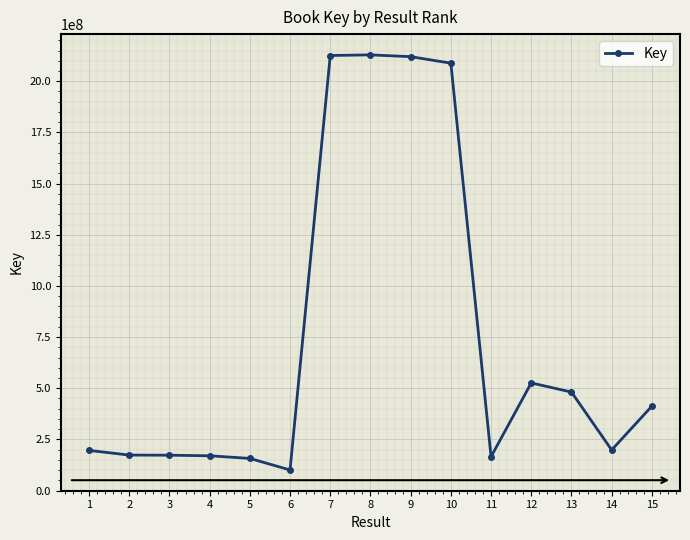

What is the minimum value shown in the chart?

100826665